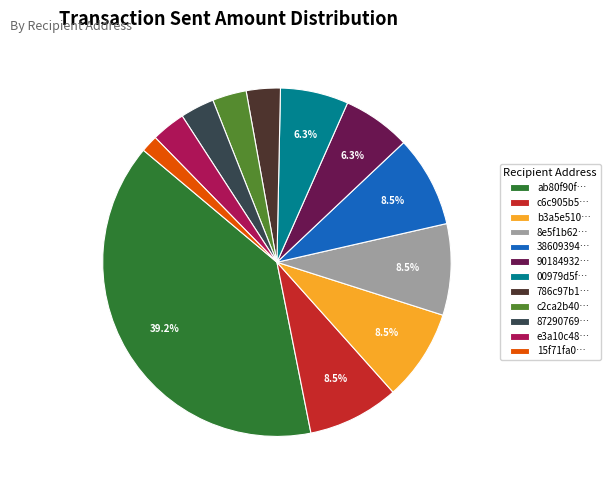

To the nearest percent, what is the difference between the largest and smallest slice percentages?

38%